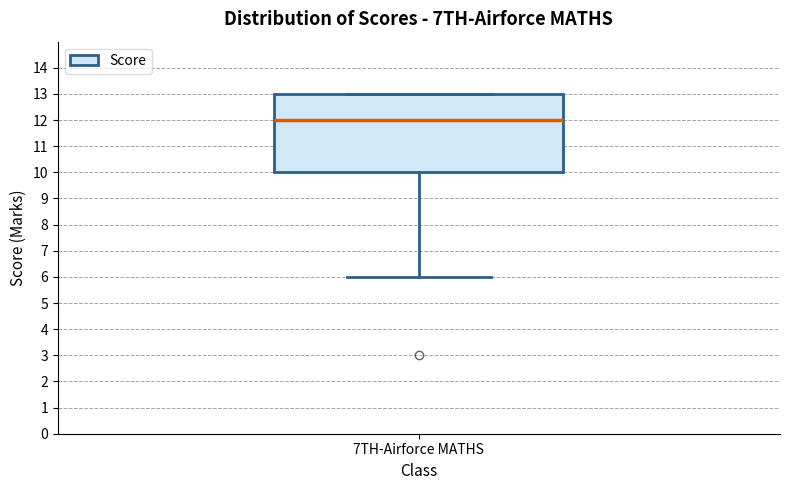

Where is the upper edge of the box for 7TH-Airforce MATHS on the y-axis? The values are not printed on the chart, so give them approximately, as read against the axis.

13